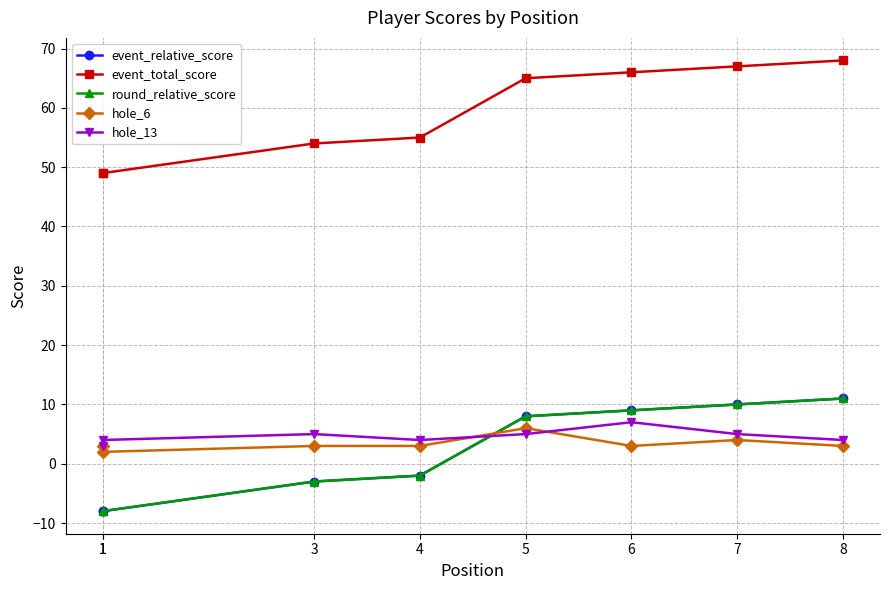

What is the minimum value for hole_6?

2